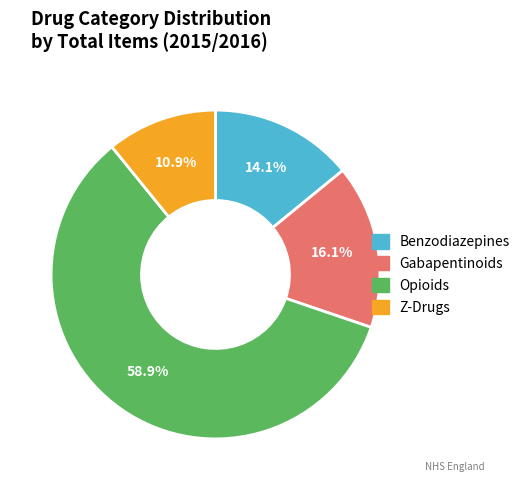

Count the number of slices in the pie.

4